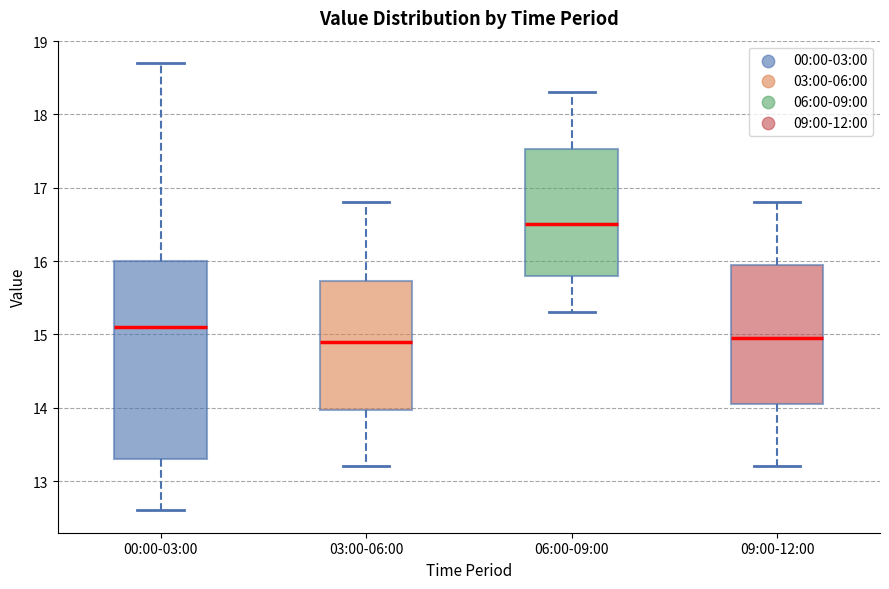

Reading left to right, read every box against the y-axis: the position of its median line, the range the box covers, and the ends of its whiskers. The values are not printed on the chart, so give them approximately, as read against the axis.

00:00-03:00: median 15.1, box 13.3 to 16.0, whiskers 12.6 to 18.7
03:00-06:00: median 14.9, box 14.0 to 15.7, whiskers 13.2 to 16.8
06:00-09:00: median 16.5, box 15.8 to 17.5, whiskers 15.3 to 18.3
09:00-12:00: median 15.0, box 14.1 to 16.0, whiskers 13.2 to 16.8